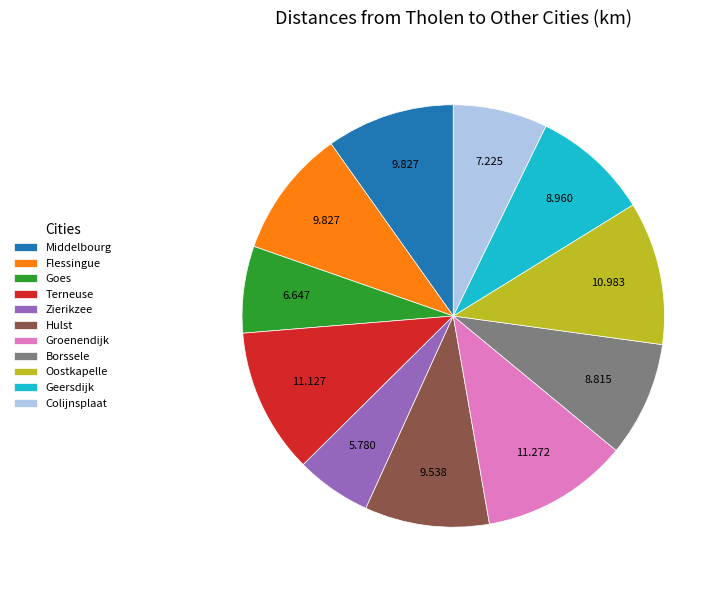

Which category has the smallest portion of the pie?

Zierikzee